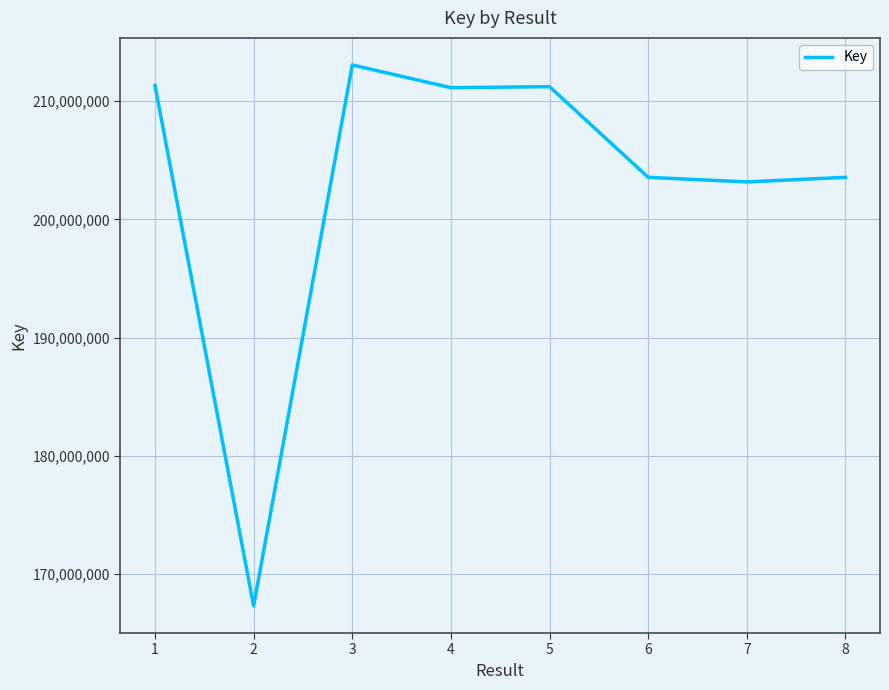

What is the average value?

203046654